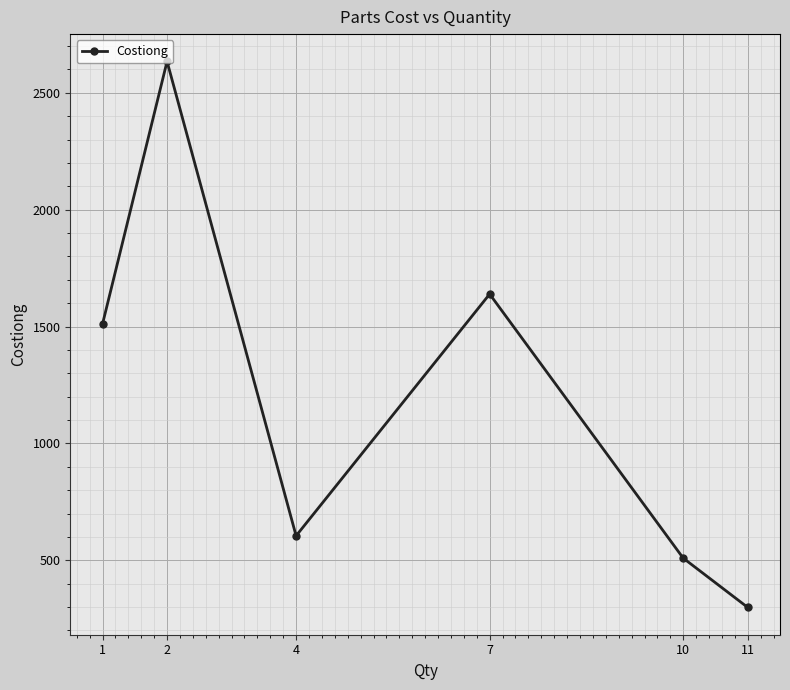

Reading left to right, transcribe all the data shown in this chart.

1=1511.3	2=2634.3	4=605.0	7=1639.1	10=509.5	11=298.7